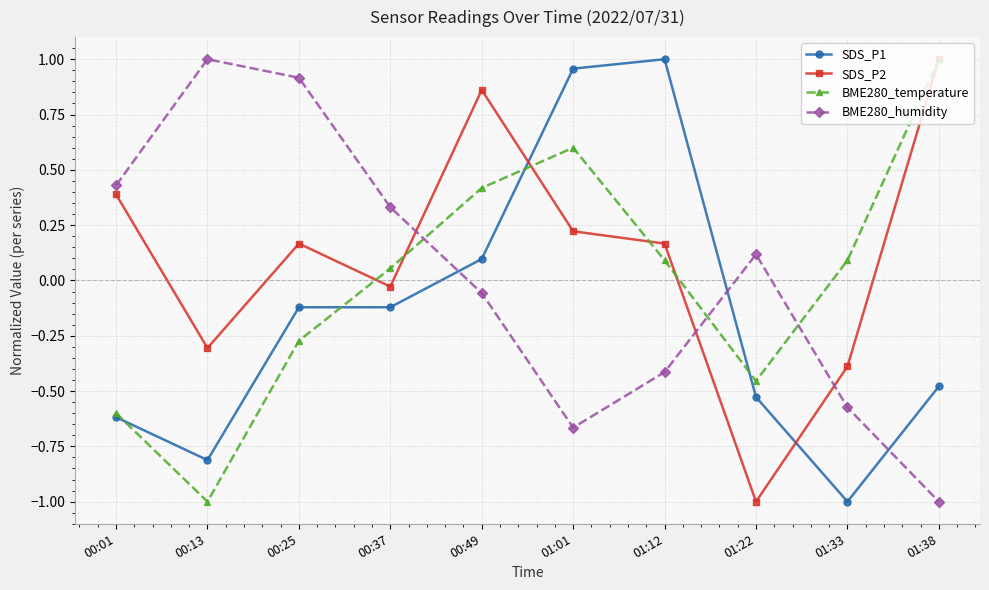

What is the label of the 3rd point from the right?

01:22